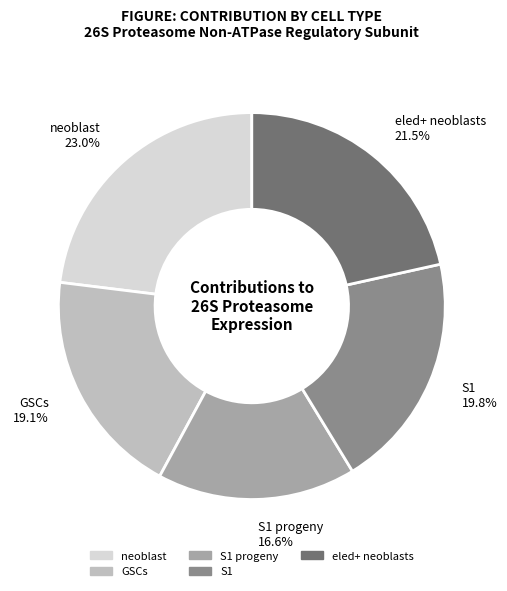

Is there any slice that represents more than half of the pie?

No